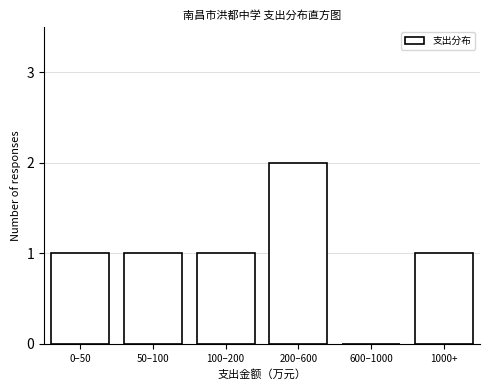

Reading left to right, transcribe all the data shown in this chart.

0–50=1	50–100=1	100–200=1	200–600=2	600–1000=0	1000+=1